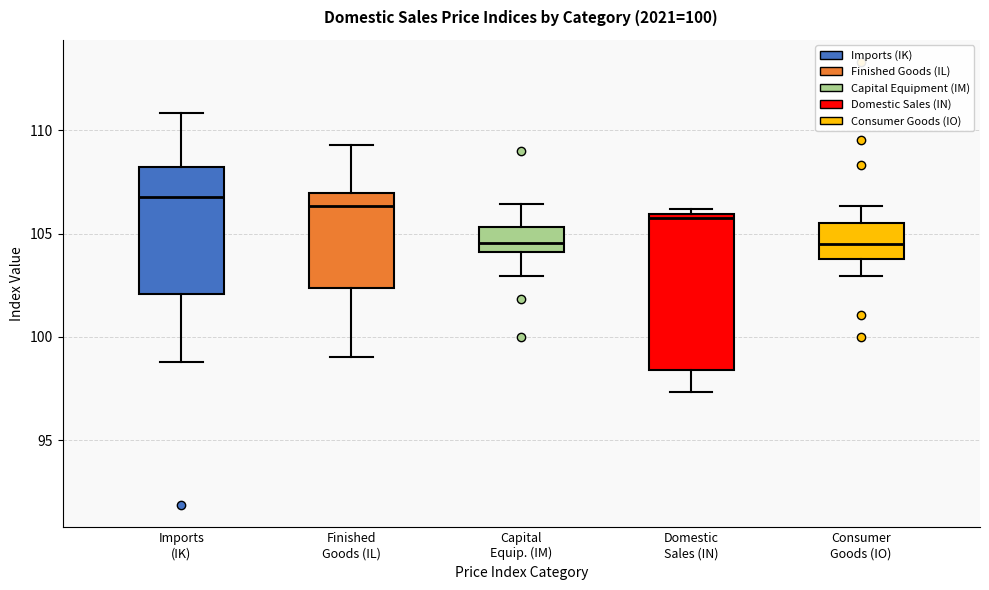

Comparing the boxes themselves (not the whiskers), which one is the tallest?

Domestic Sales (IN)